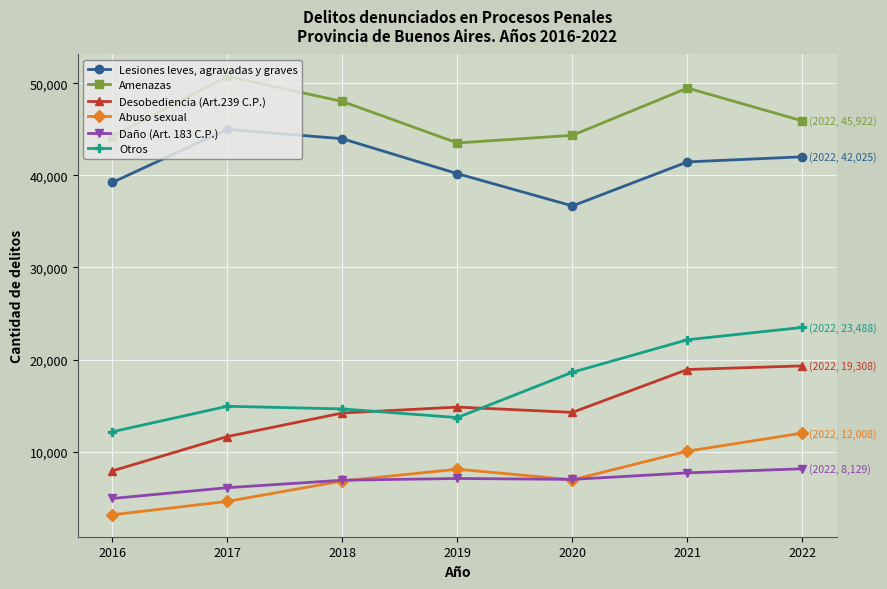

What is the value of the Lesiones leves, agravadas y graves point at the 4th from the left?

40193